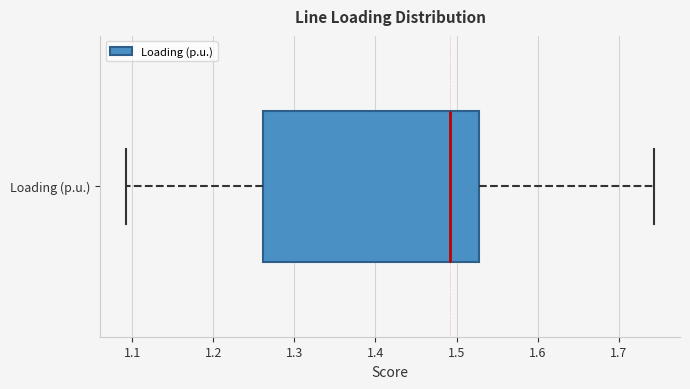

Where does the median line of the box for Loading (p.u.) sit on the x-axis? The values are not printed on the chart, so give them approximately, as read against the axis.

1.49